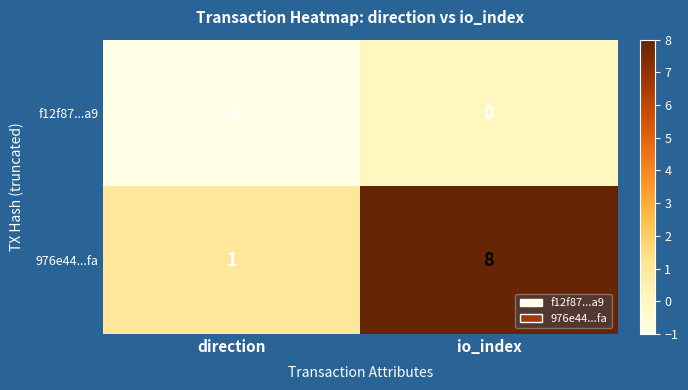

What is the difference between the 976e44...fa values at direction and io_index?

7